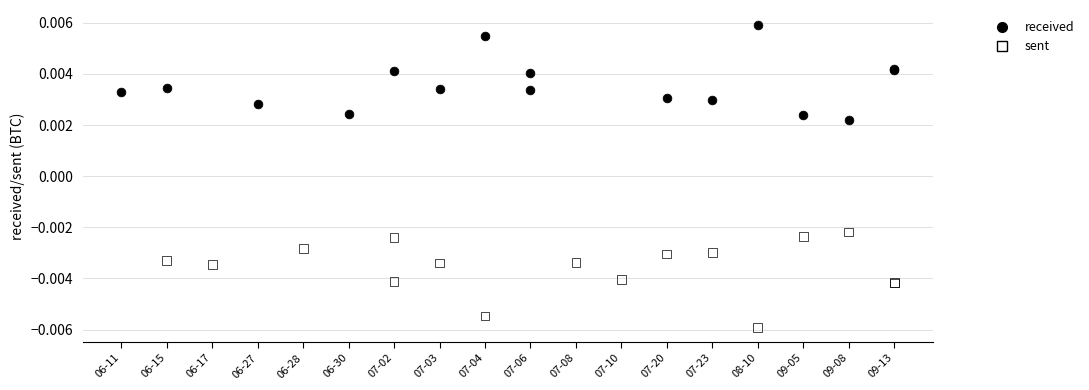

What are all the series names shown in the legend?

received, sent